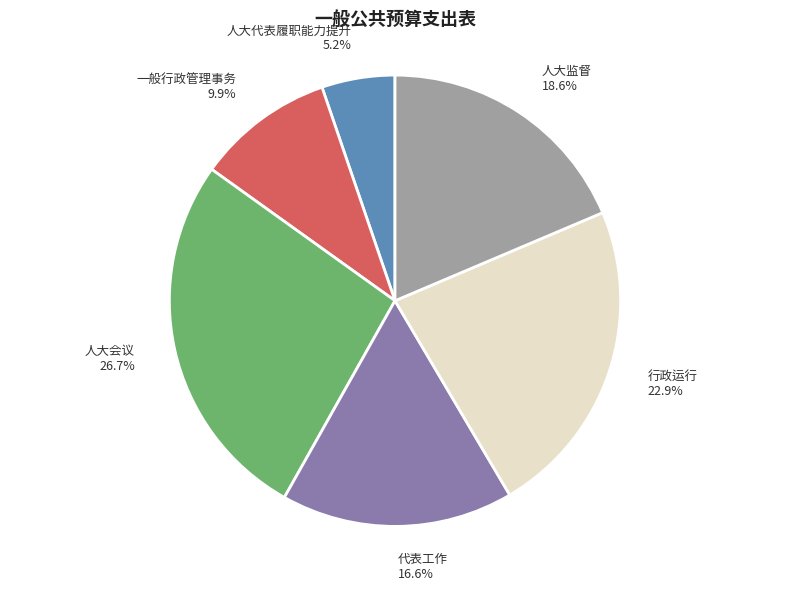

Between 人大监督 and 一般行政管理事务, which is larger?

人大监督